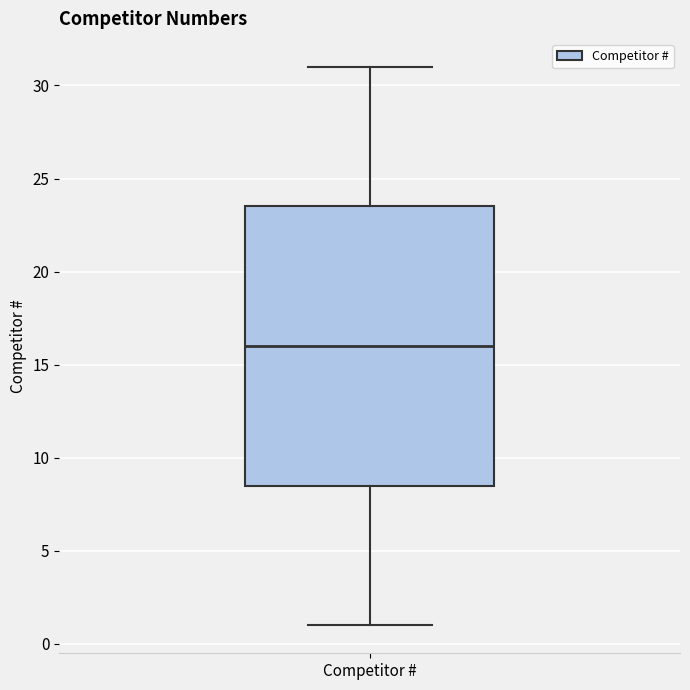

Transcribe this box plot: give where the median line is, the range the box spans, and where the two whiskers end, as read against the y-axis. The values are not printed on the chart, so give them approximately, as read against the axis.

median 16.0, box 8.5 to 23.5, whiskers 1.0 to 31.0